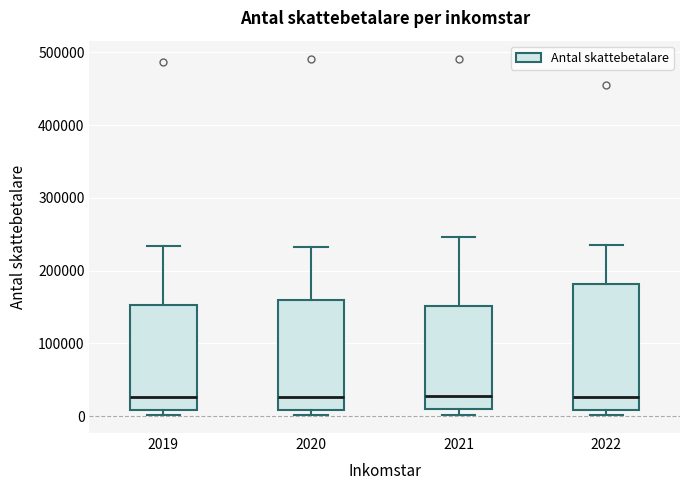

Where is the upper edge of the box at x = 2020 on the y-axis? The values are not printed on the chart, so give them approximately, as read against the axis.

160000